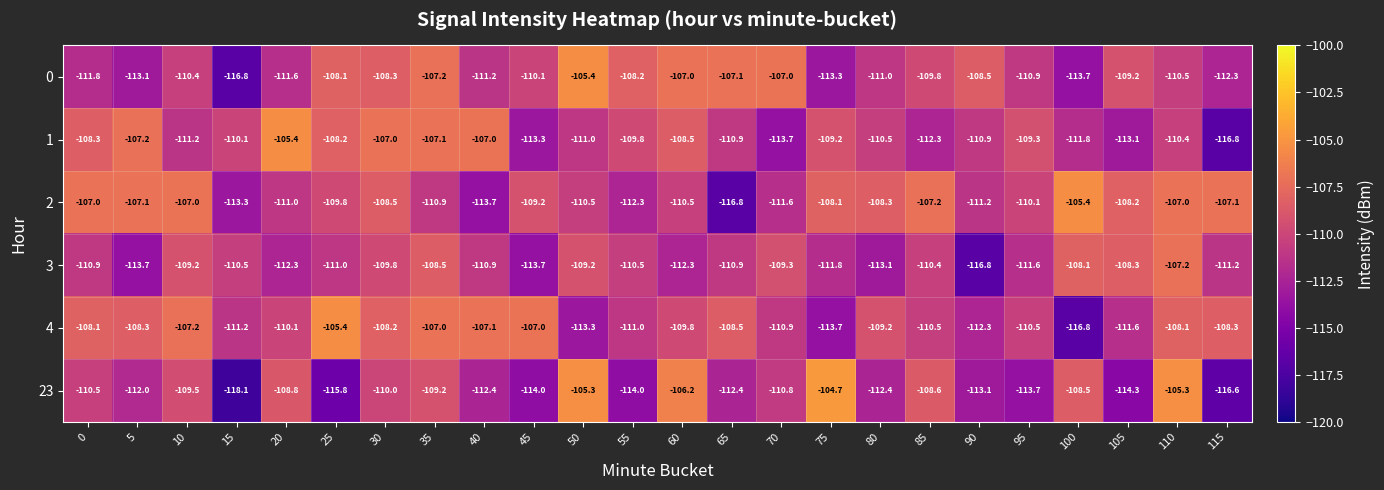

Between 10 and 115, which series saw the biggest shift?

23